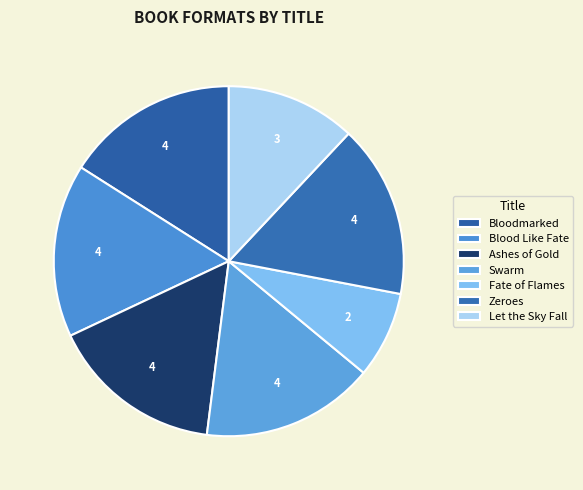

To the nearest percent, what is the average slice percentage?

14%